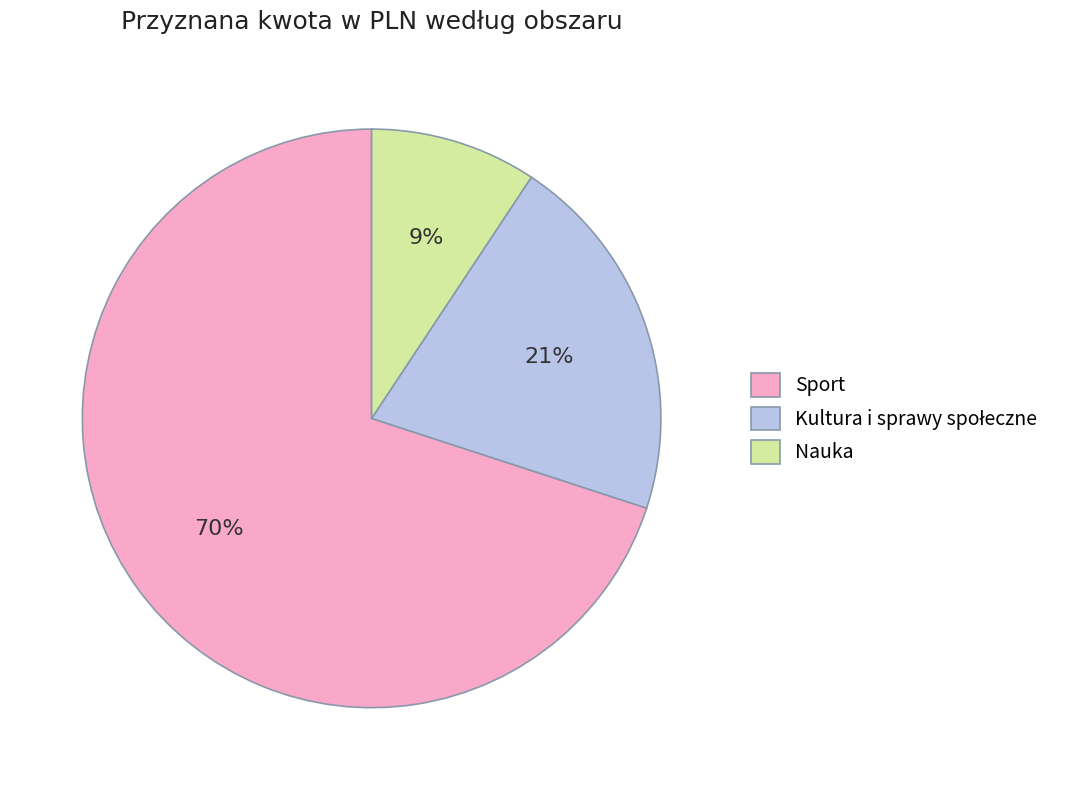

Combined, do Nauka and Sport account for over 50%?

Yes